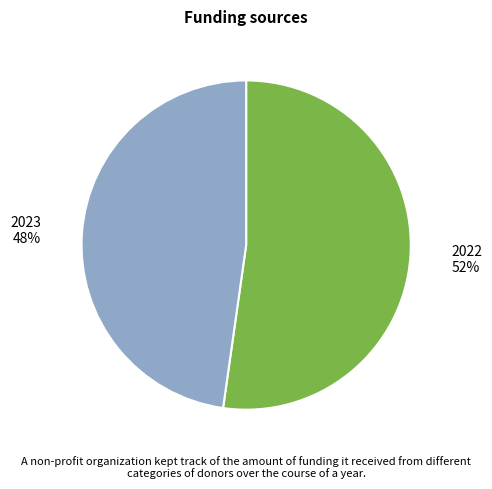

Is there any slice that represents more than half of the pie?

Yes